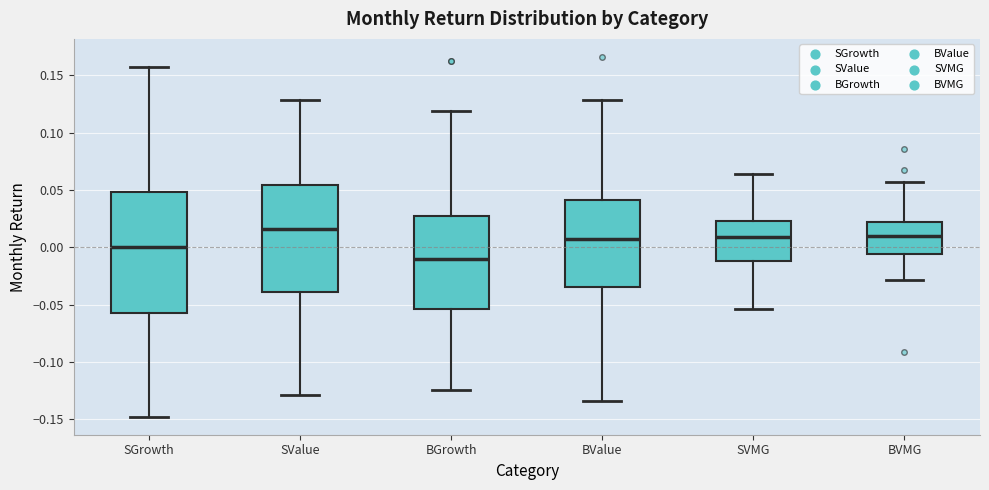

Where is the upper edge of the box for SGrowth on the y-axis? The values are not printed on the chart, so give them approximately, as read against the axis.

0.050